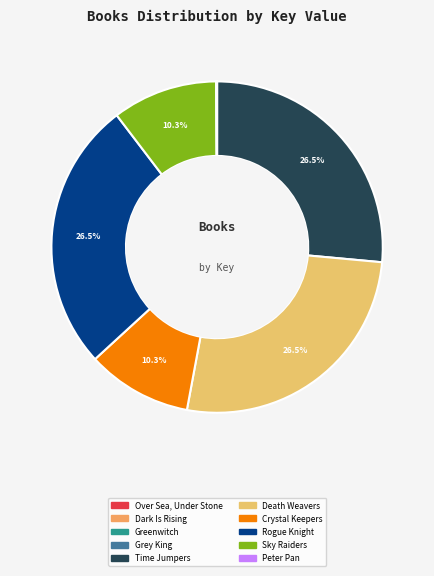

Which slice is the largest?

Time Jumpers